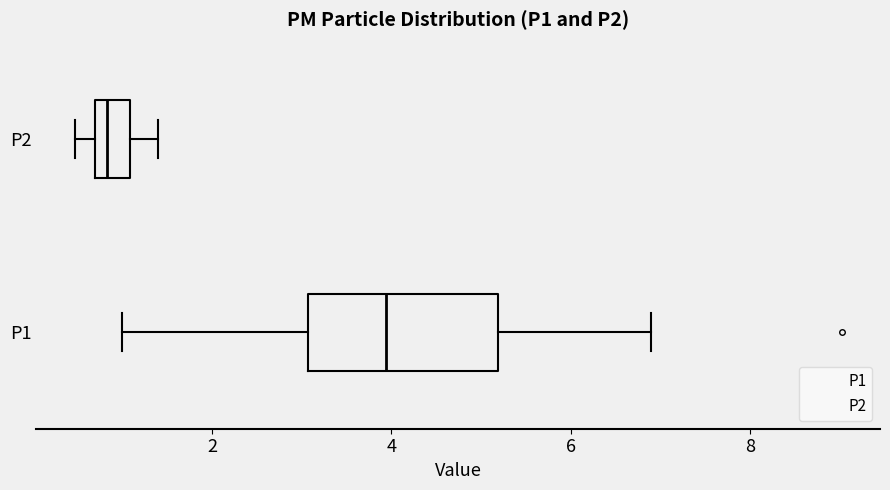

Which box is the widest, from its left edge to its right edge?

P1